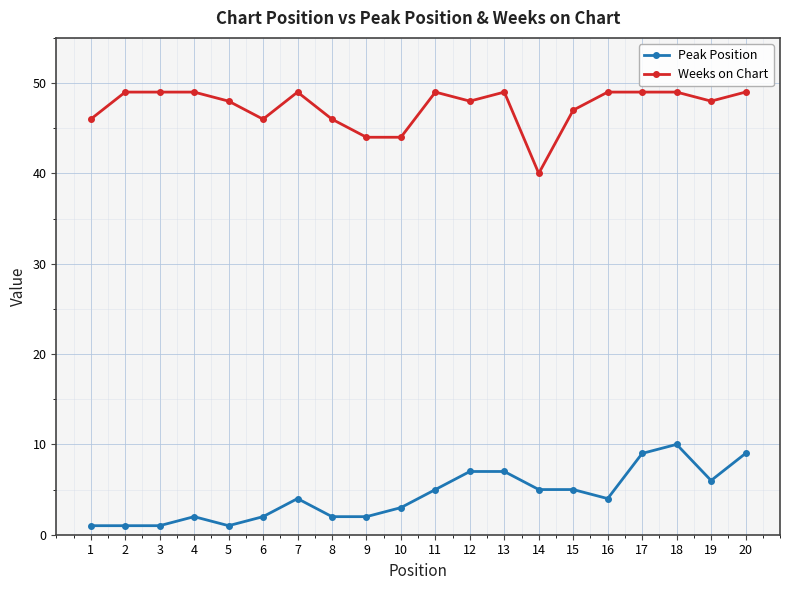

Reading right to left, extract all data points from this chart.

Peak Position: 20=9	19=6	18=10	17=9	16=4	15=5	14=5	13=7	12=7	11=5	10=3	9=2	8=2	7=4	6=2	5=1	4=2	3=1	2=1	1=1
Weeks on Chart: 20=49	19=48	18=49	17=49	16=49	15=47	14=40	13=49	12=48	11=49	10=44	9=44	8=46	7=49	6=46	5=48	4=49	3=49	2=49	1=46